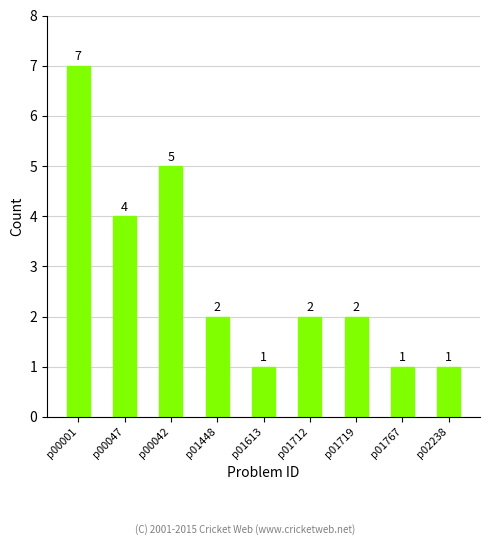

What is the value of the 7th bar from the left?

2